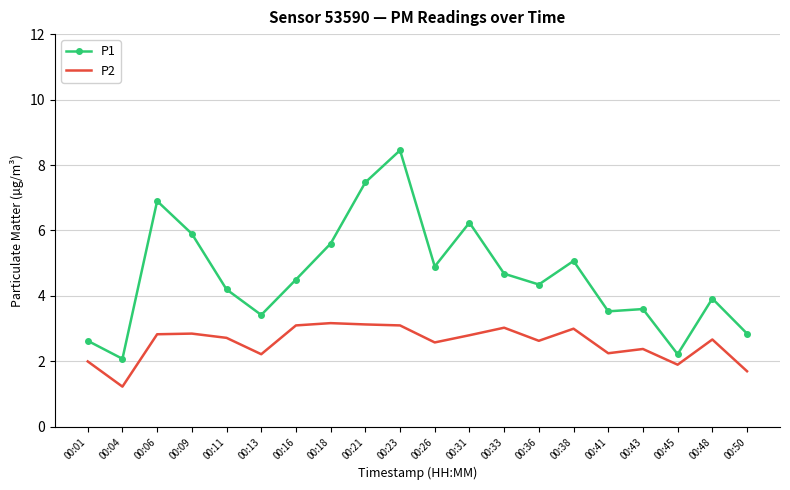

Which category has the lowest value in the P2 series?

00:04